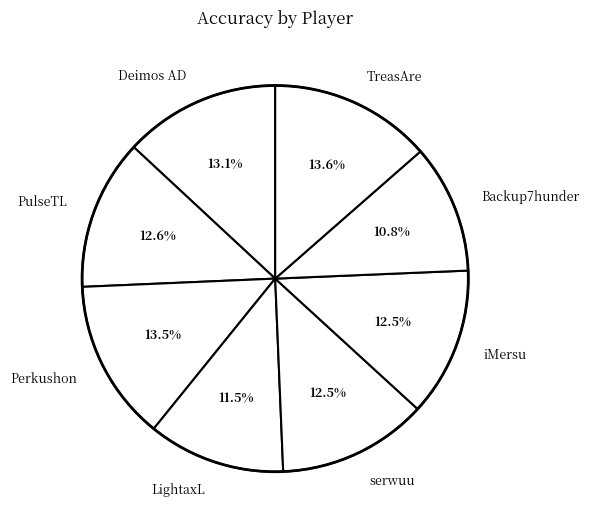

Does PulseTL account for over 50% of the chart?

No